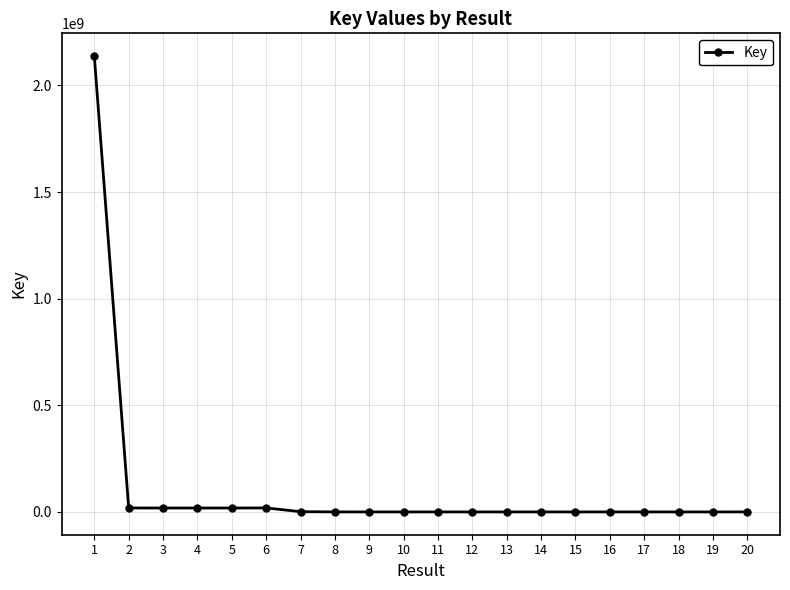

What is the sum of all values?

2231795548